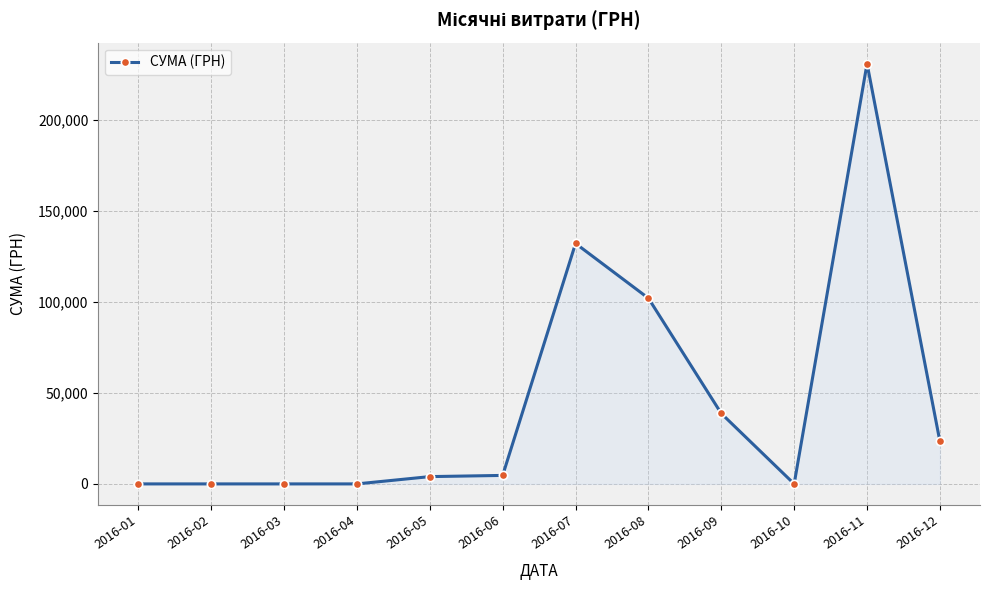

What is the difference between the maximum and minimum values?

230842.2